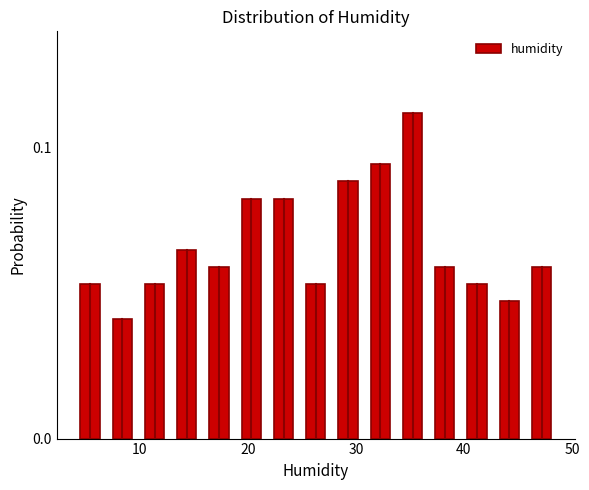

Read against the x-axis, roughly where is the centre of the tallest bar?

35